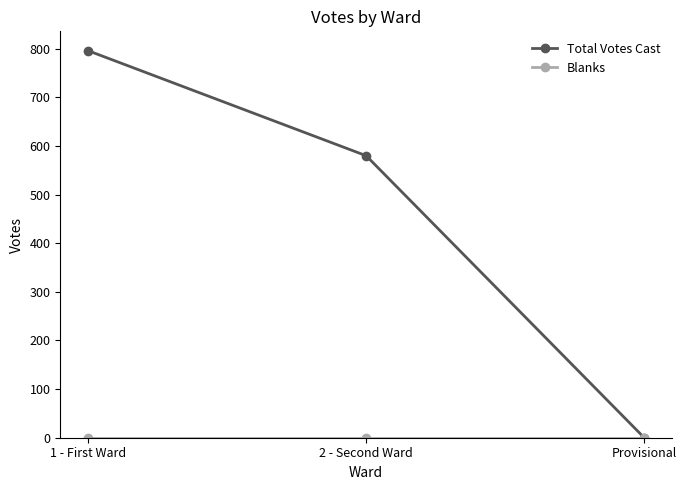

Which category has the highest value across all series?

1 - First Ward